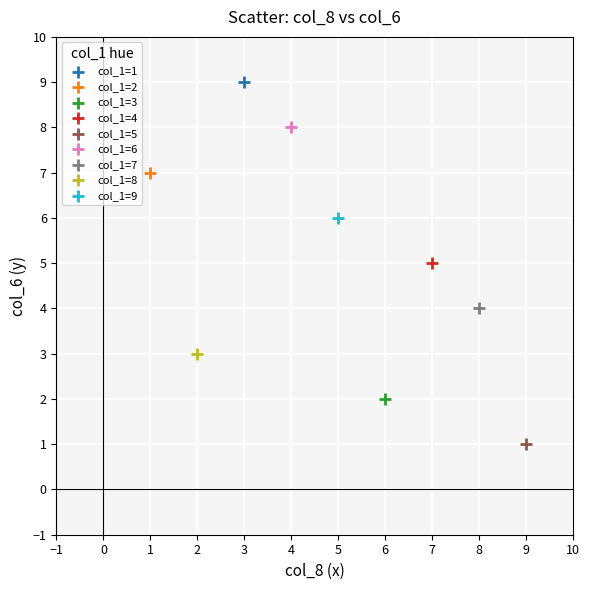

Which series contains the highest Y value?

col_1=1